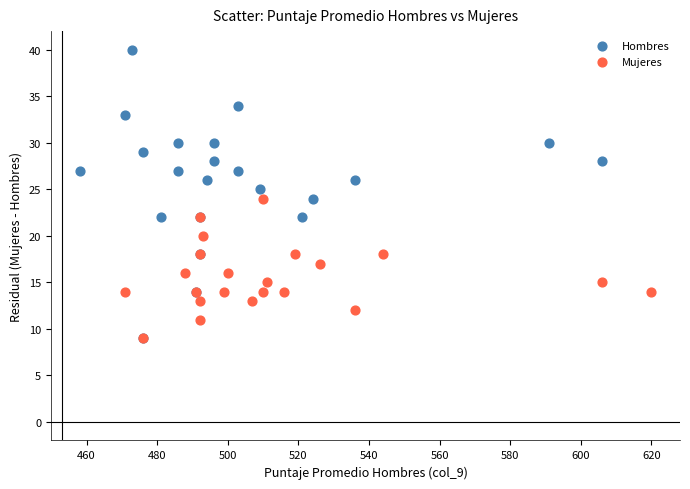

Which series contains the highest Y value?

Hombres